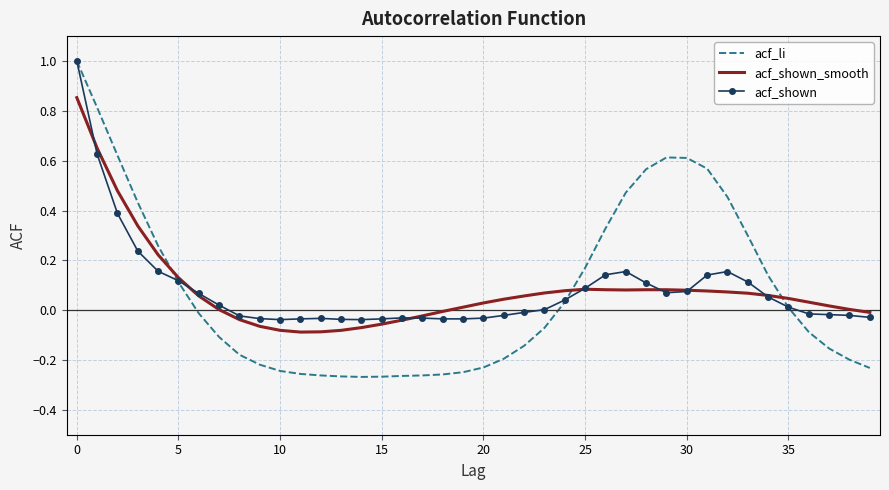

Which series has the largest range (max minus min)?

acf_li